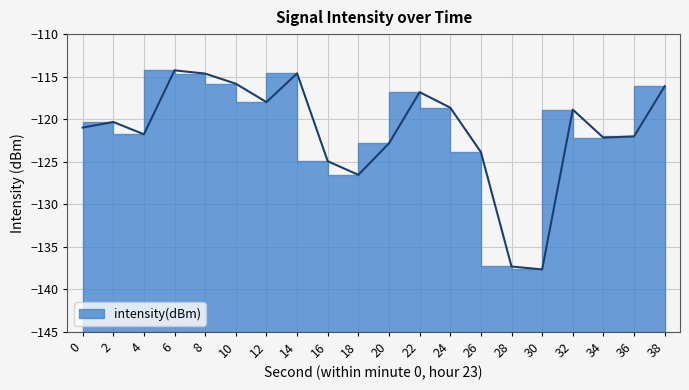

How many lines are shown in the chart?

1